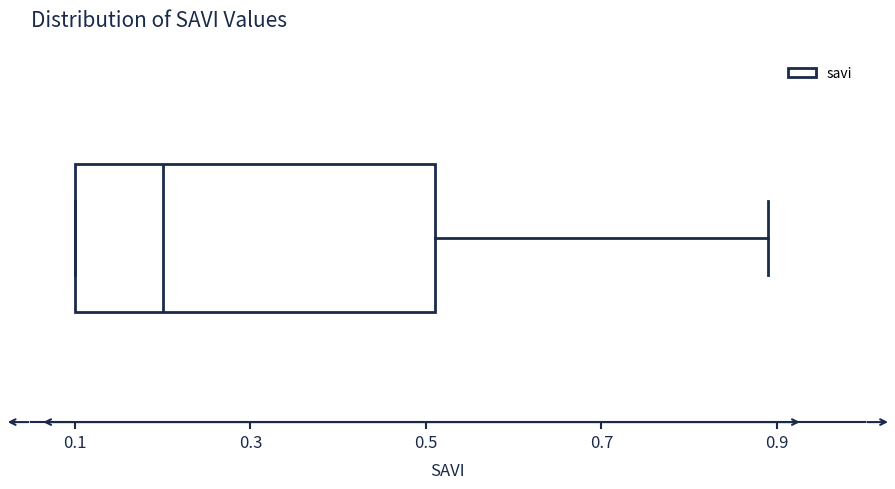

Read this box plot against the x-axis: the position of the median line, the range covered by the box, and the ends of both whiskers. The values are not printed on the chart, so give them approximately, as read against the axis.

median 0.20, box 0.10 to 0.52, whiskers 0.10 to 0.90